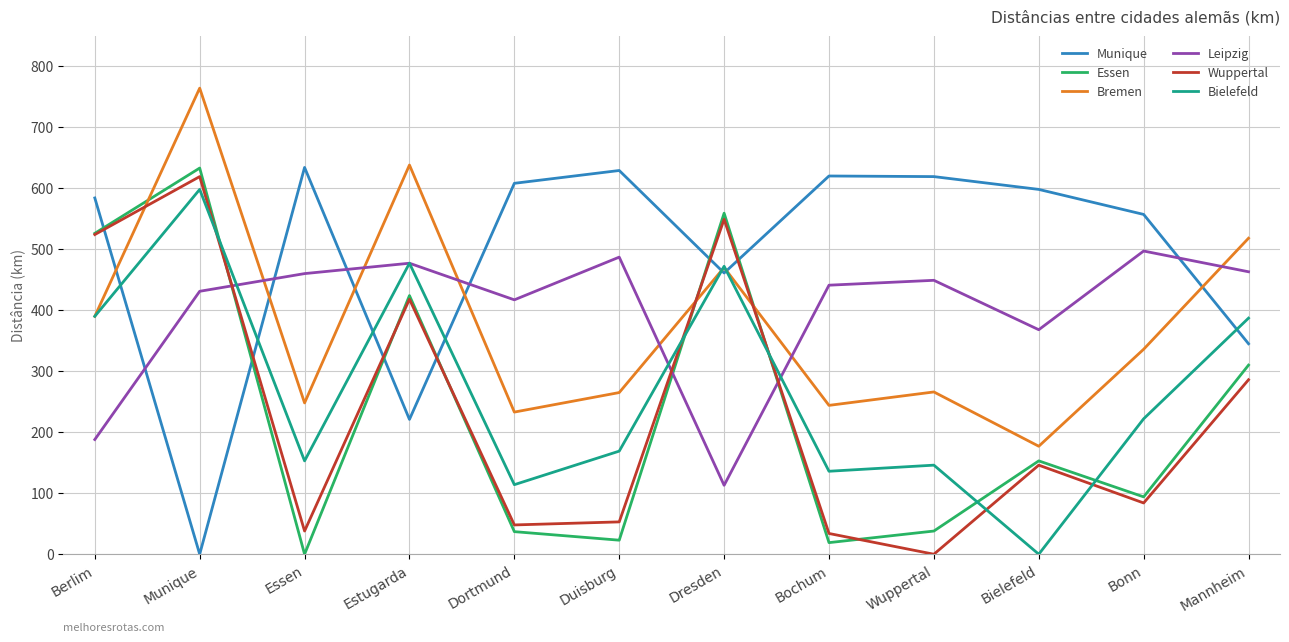

What is the highest value of the Bremen series?

764